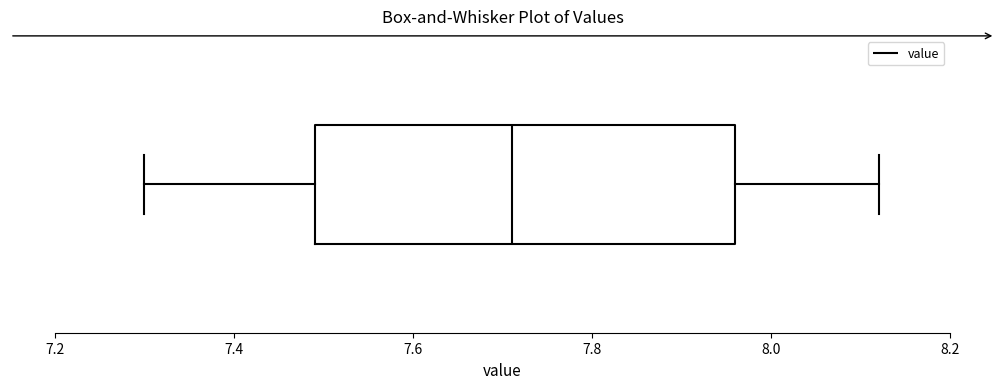

Read this box plot against the x-axis: the position of the median line, the range covered by the box, and the ends of both whiskers. The values are not printed on the chart, so give them approximately, as read against the axis.

median 7.72, box 7.50 to 7.96, whiskers 7.30 to 8.12